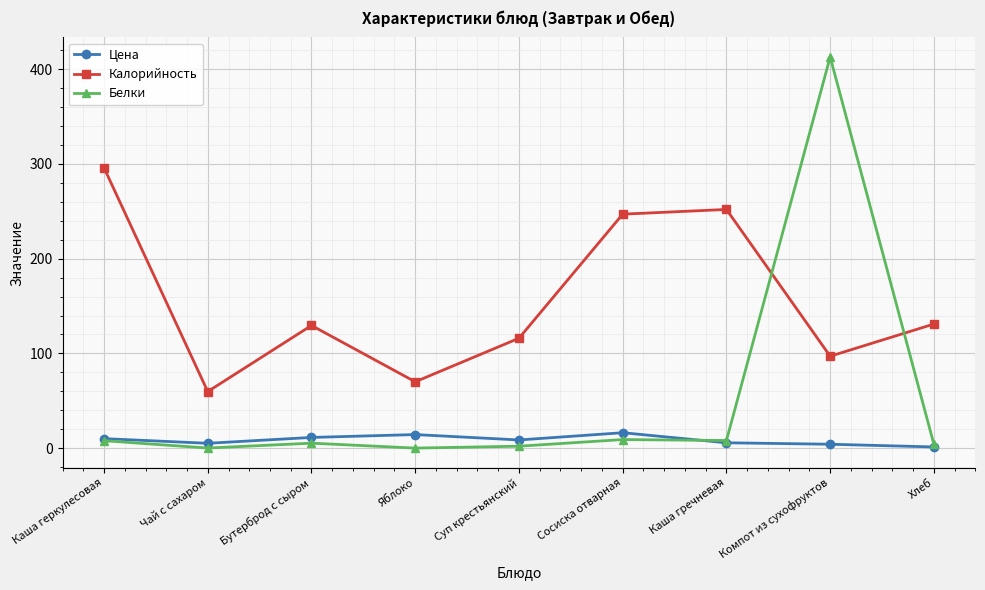

Which category has the highest value across all series?

Компот из сухофруктов